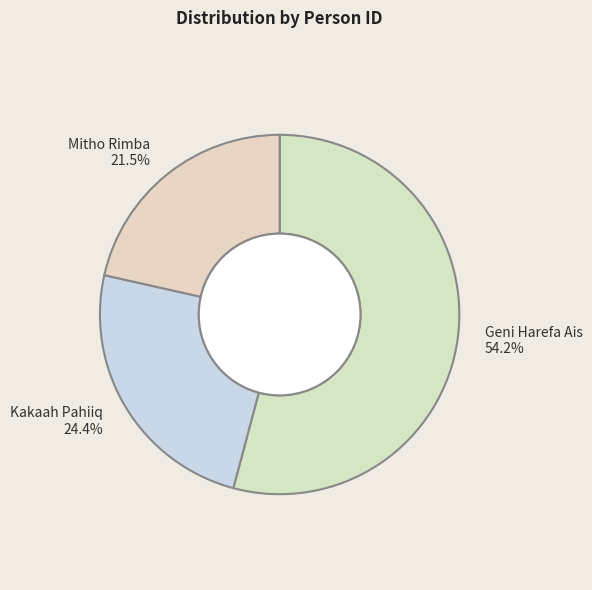

To the nearest percent, what portion does Geni Harefa Ais represent?

54%